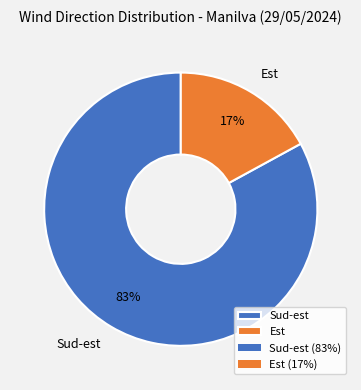

Is there a majority slice in this chart?

Yes